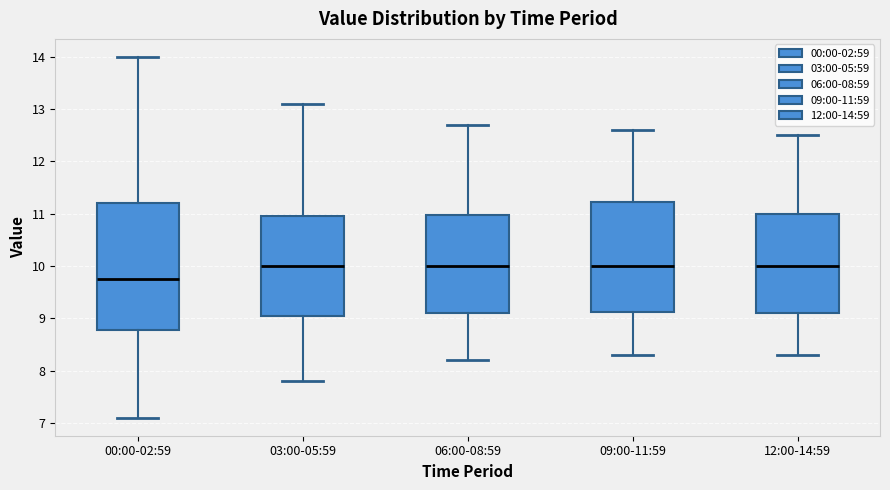

Reading left to right, read every box against the y-axis: the position of its median line, the range the box covers, and the ends of its whiskers. The values are not printed on the chart, so give them approximately, as read against the axis.

00:00-02:59: median 9.8, box 8.8 to 11.2, whiskers 7.1 to 14.0
03:00-05:59: median 10.0, box 9.1 to 11.0, whiskers 7.8 to 13.1
06:00-08:59: median 10.0, box 9.1 to 11.0, whiskers 8.2 to 12.7
09:00-11:59: median 10.0, box 9.1 to 11.2, whiskers 8.3 to 12.6
12:00-14:59: median 10.0, box 9.1 to 11.0, whiskers 8.3 to 12.5